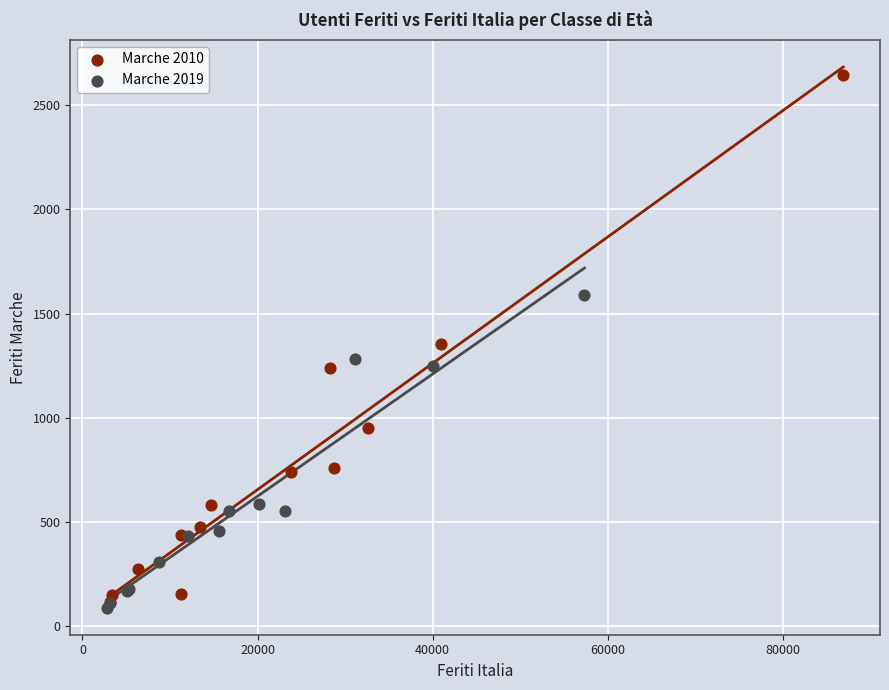

Which series reaches the maximum Y coordinate?

Marche 2010